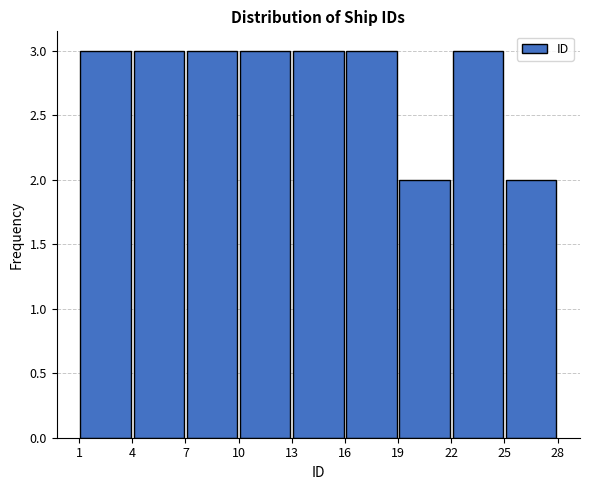

Reading left to right, transcribe this chart: for each bar, give the range it covers on the x-axis and its height. The values are not printed on the chart, so give them approximately, as read against the axis.

1 to 4: 3
4 to 7: 3
7 to 10: 3
10 to 13: 3
13 to 16: 3
16 to 19: 3
19 to 22: 2
22 to 25: 3
25 to 28: 2